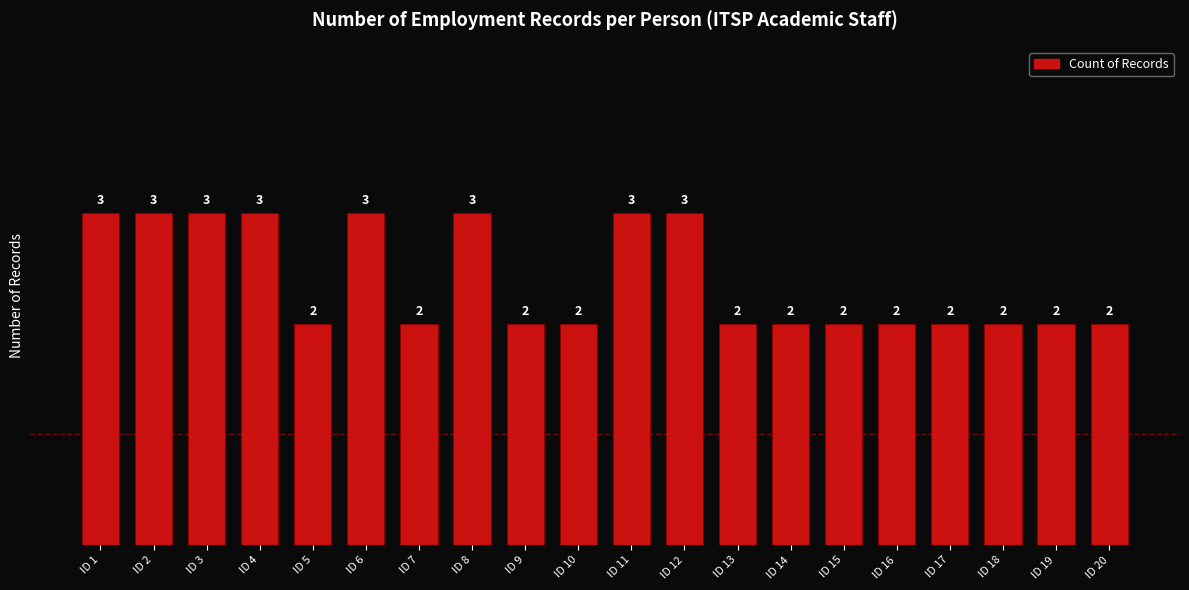

The value at ID 2 is 3. True or false?

True